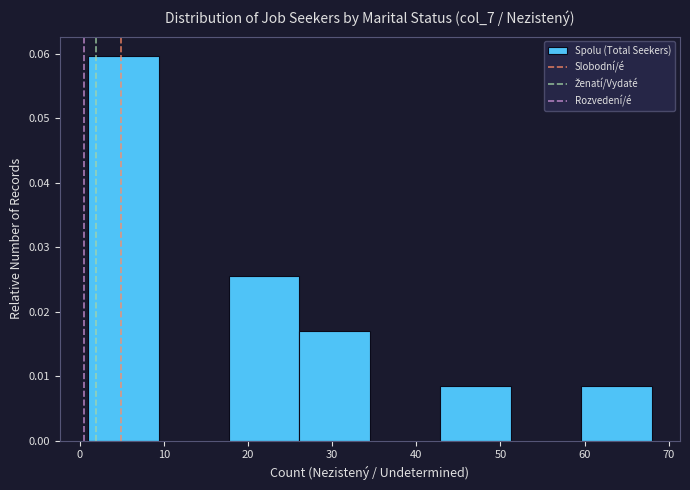

Reading left to right, transcribe this chart: for each bar, give the range it covers on the x-axis and its height. Neither the bar edges nor the heights are printed on the chart, so give them approximately, as read against the axes.

1 to 9: 0.060
9 to 18: 0
18 to 26: 0.026
26 to 35: 0.017
35 to 43: 0
43 to 51: 0.009
51 to 60: 0
60 to 68: 0.009